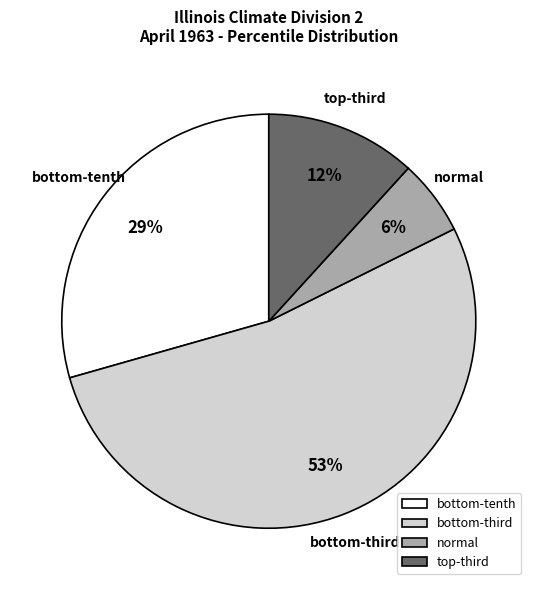

To the nearest percent, what is the difference between the largest and smallest slice percentages?

47%